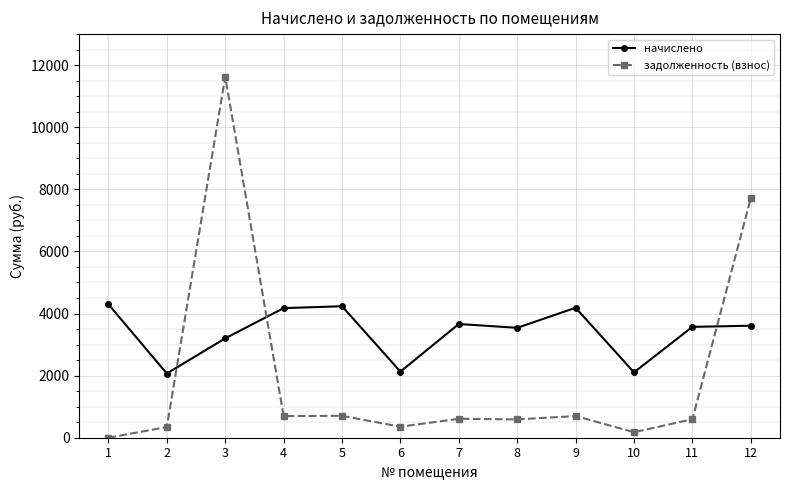

Rank the series at 1 from lowest to highest value.

задолженность (взнос), начислено